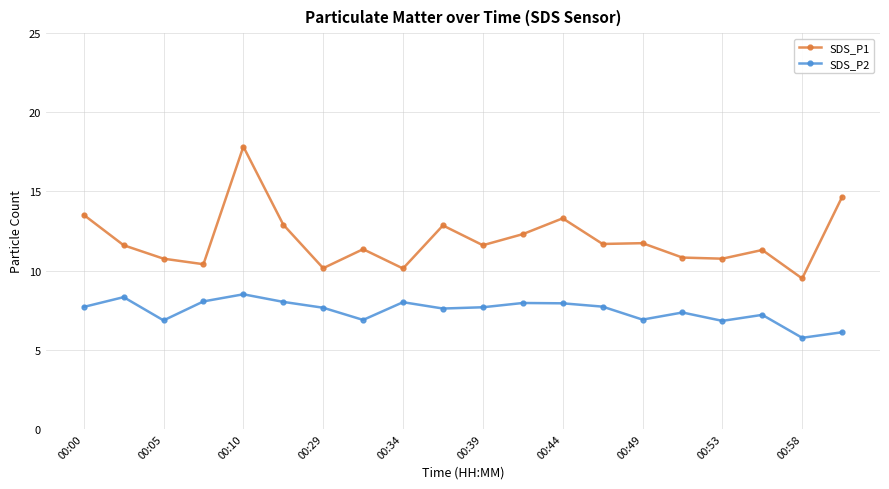

How many distinct data groups are displayed?

2